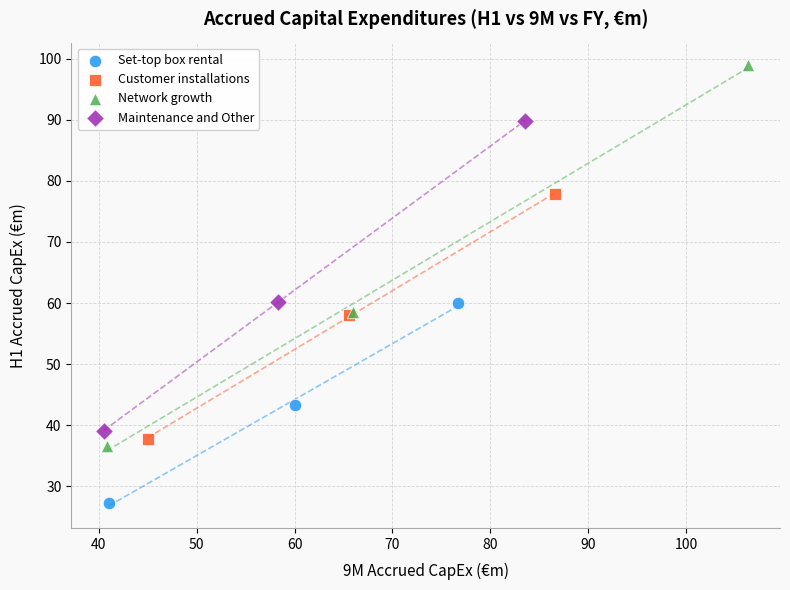

What are all the series names shown in the legend?

Set-top box rental, Customer installations, Network growth, Maintenance and Other